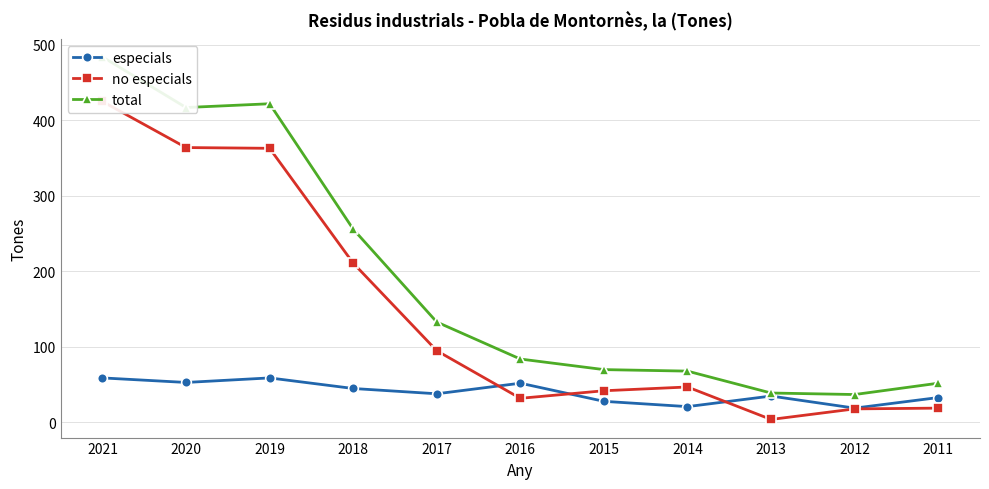

The no especials series shows 543 at 2020. True or false?

False